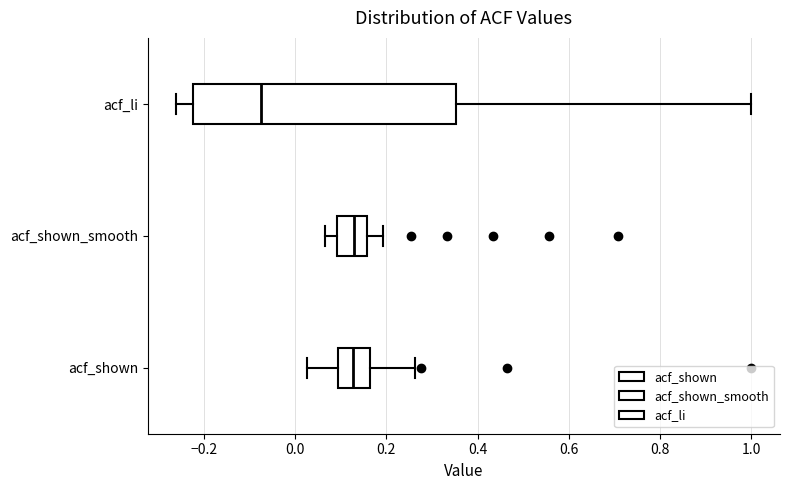

Which box has the furthest to the left median line?

acf_li